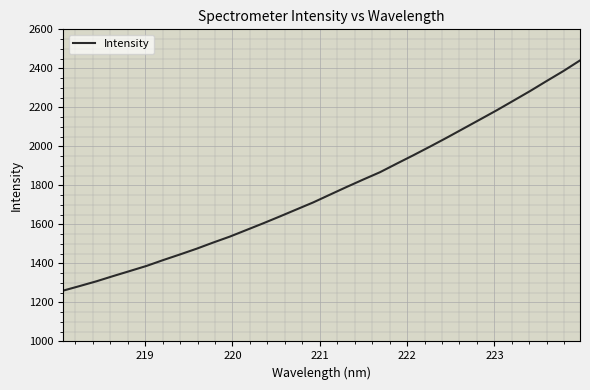

What is the greatest value displayed?

2440.6